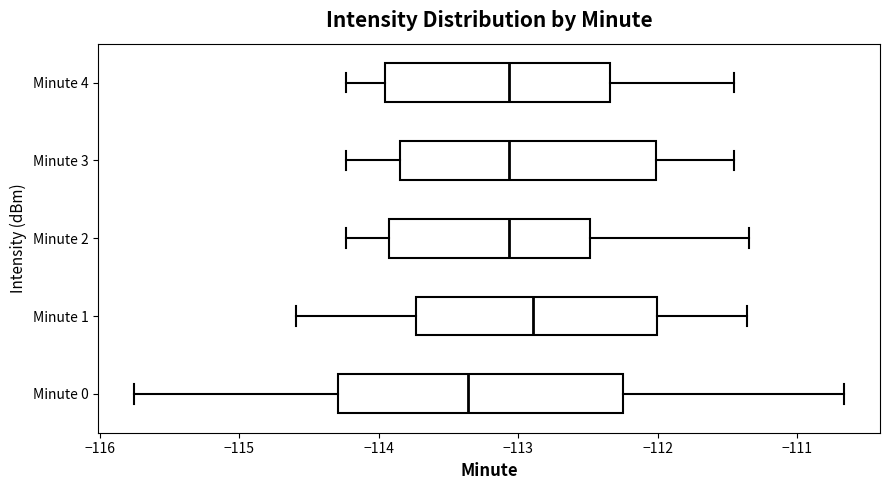

Reading bottom to top, read every box against the x-axis: the position of its median line, the range the box covers, and the ends of its whiskers. The values are not printed on the chart, so give them approximately, as read against the axis.

Minute 0: median -113.4, box -114.3 to -112.2, whiskers -115.8 to -110.7
Minute 1: median -112.9, box -113.7 to -112.0, whiskers -114.6 to -111.4
Minute 2: median -113.1, box -113.9 to -112.5, whiskers -114.2 to -111.3
Minute 3: median -113.1, box -113.8 to -112.0, whiskers -114.2 to -111.5
Minute 4: median -113.1, box -114.0 to -112.3, whiskers -114.2 to -111.5